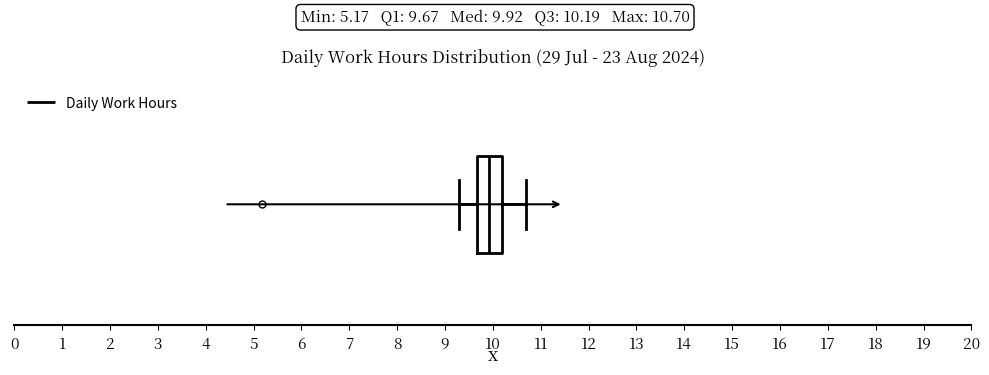

Where is the left edge of the box on the x-axis? The values are not printed on the chart, so give them approximately, as read against the axis.

9.7